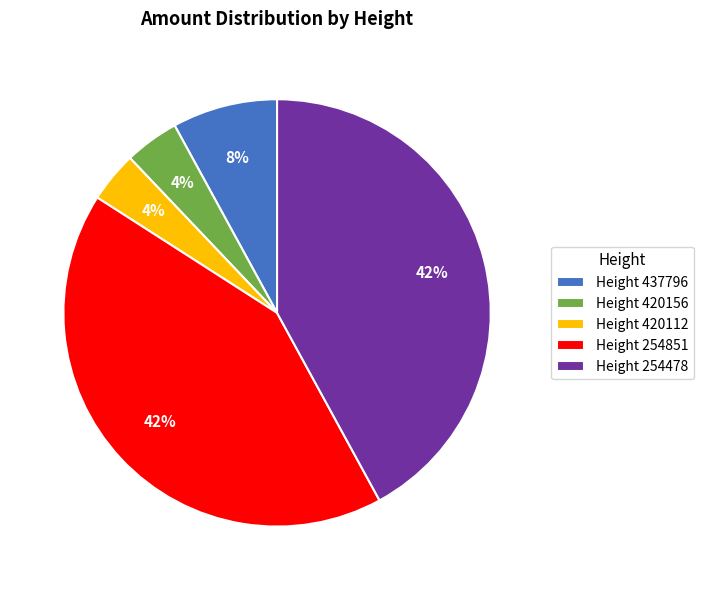

The Height 437796 slice represents 8% of the pie. True or false?

True